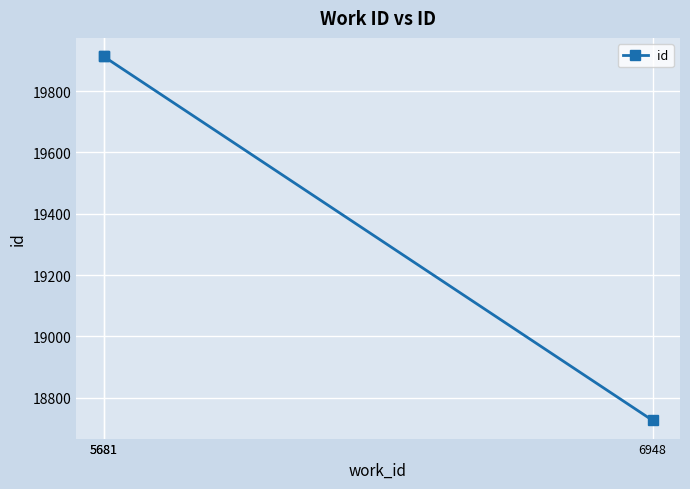

Is this an area chart (filled region under the line)?

No